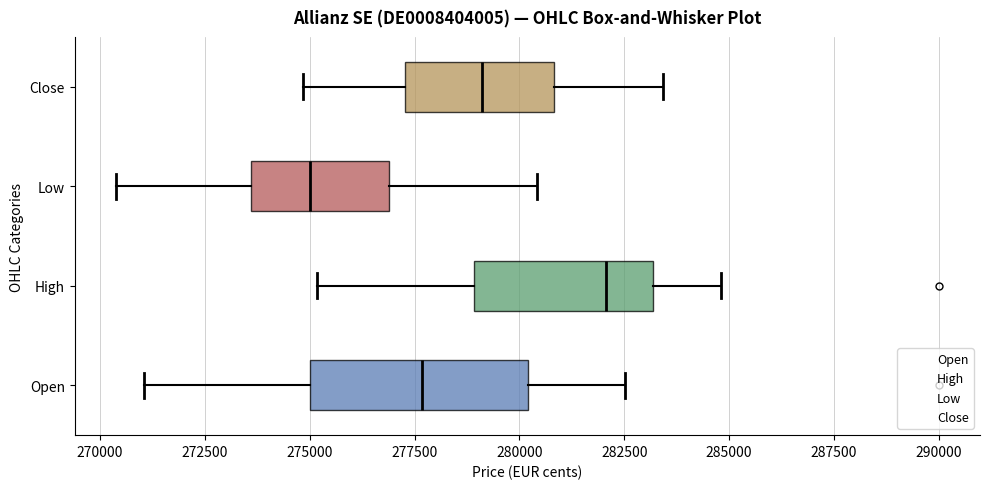

Where does the median line of the box for Close sit on the x-axis? The values are not printed on the chart, so give them approximately, as read against the axis.

279000